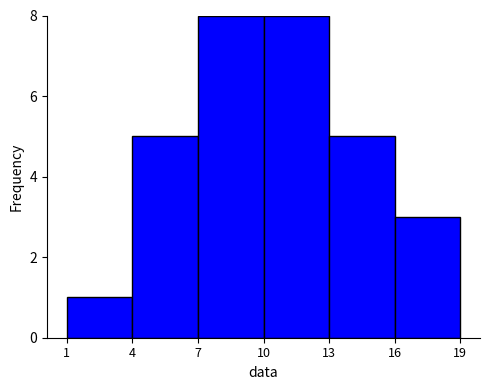

What is the height of the bar covering 16 to 19 on the x-axis? The values are not printed on the chart, so give them approximately, as read against the axis.

3